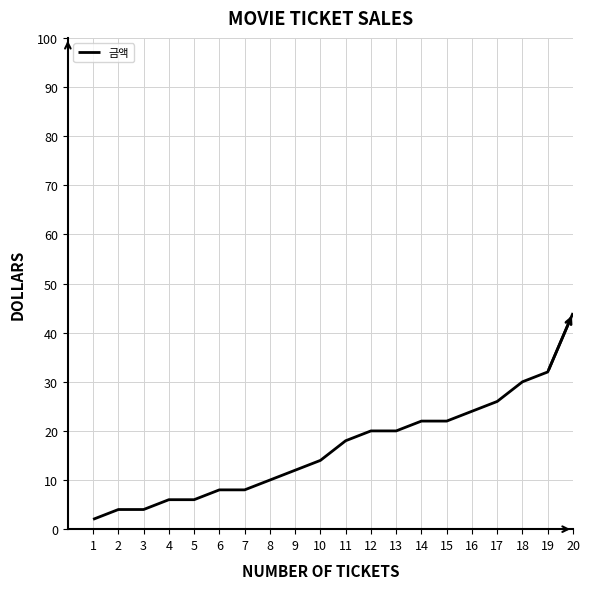

Which label corresponds to the largest value in the chart?

20